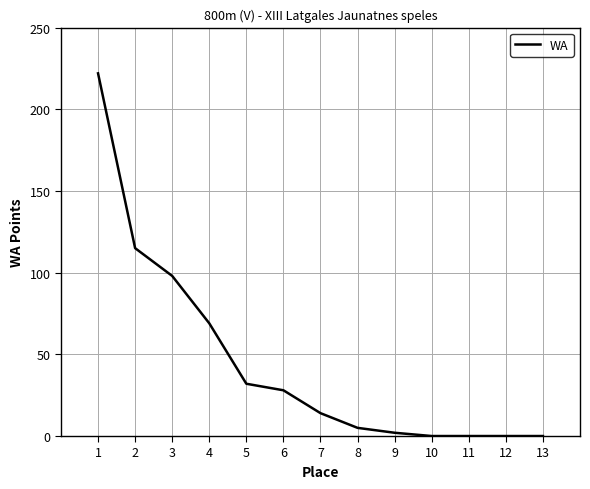

What is the greatest value displayed?

222